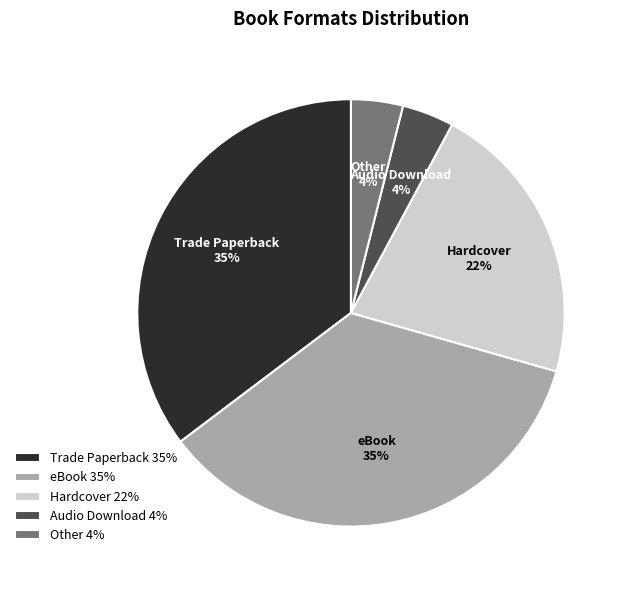

Is there a majority slice in this chart?

No